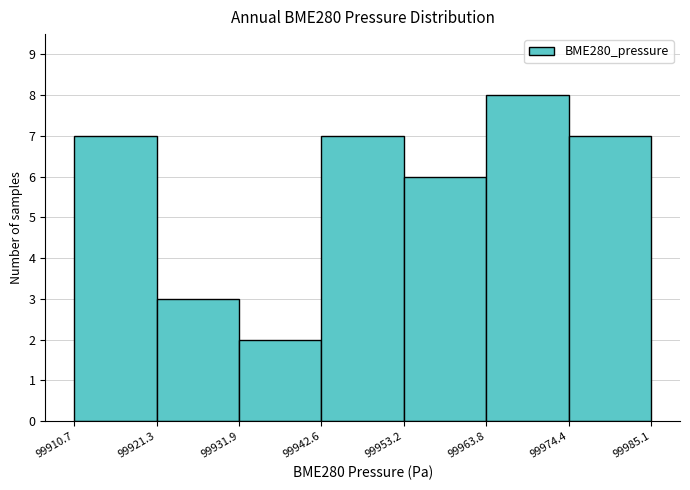

How tall is the bar that spans 99974.4 to 99985.1 on the x-axis? The values are not printed on the chart, so give them approximately, as read against the axis.

7